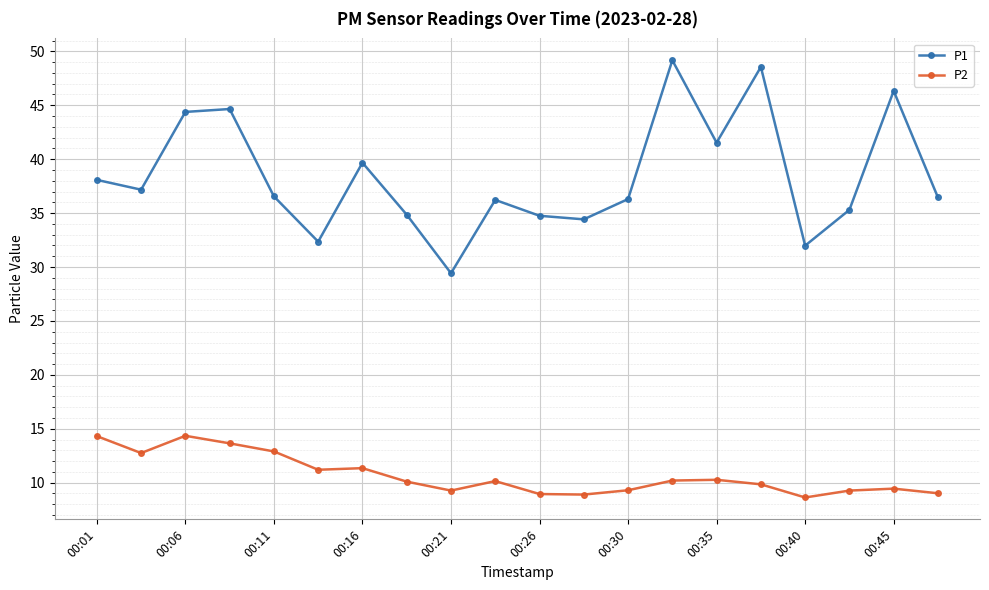

Which series has the widest spread of values?

P1